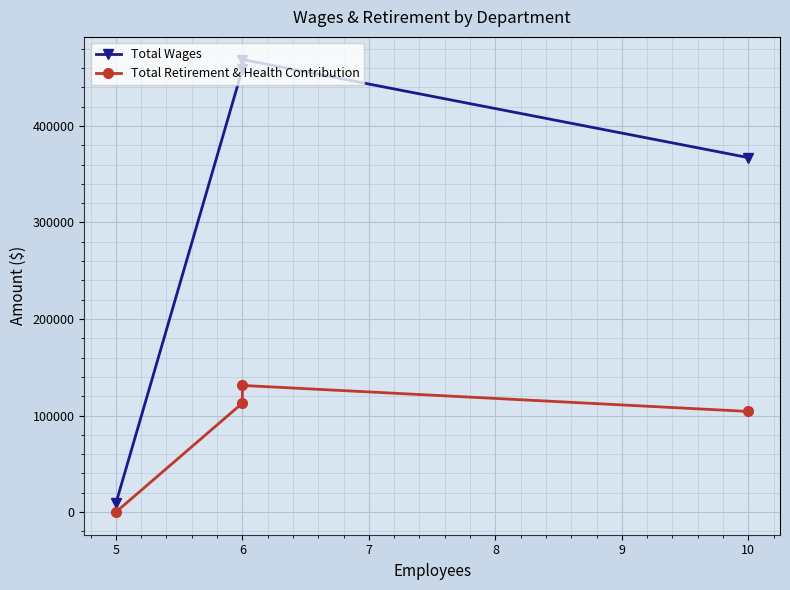

What is the value of the Total Retirement & Health Contribution point at the 2nd from the left?

112863